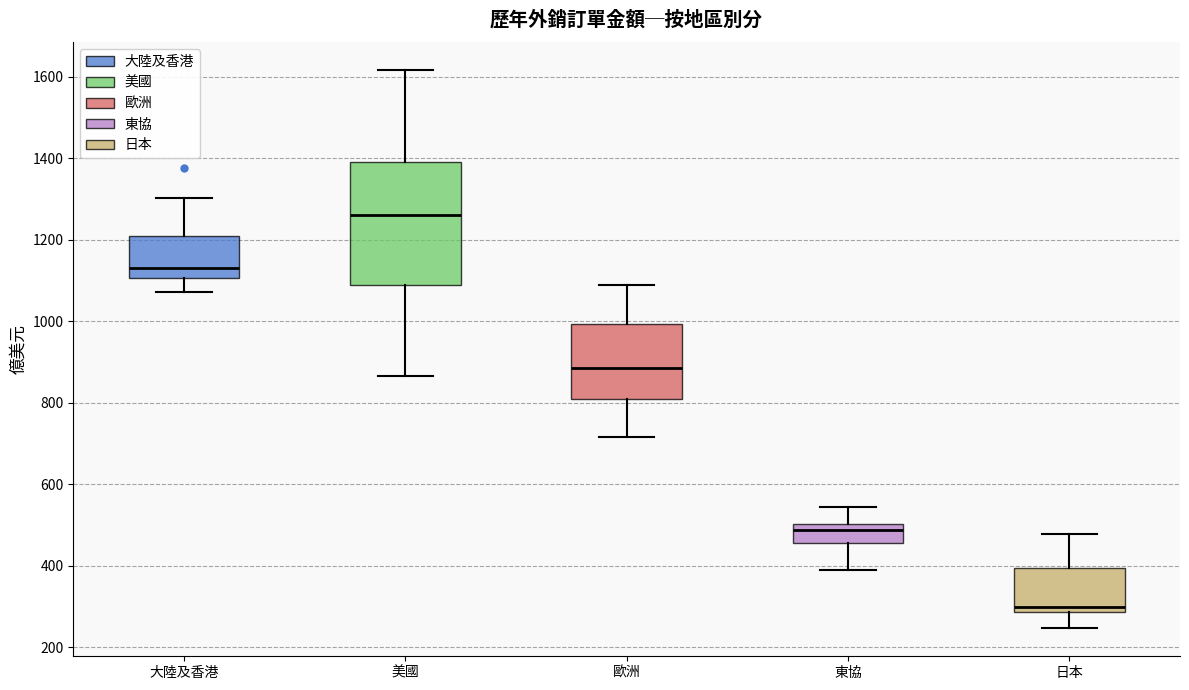

Reading left to right, transcribe this box plot: for each box, give where its median line is, the range the box spans, and where its two whiskers end, as read against the y-axis. The values are not printed on the chart, so give them approximately, as read against the axis.

大陸及香港: median 1140, box 1100 to 1200, whiskers 1080 to 1300
美國: median 1260, box 1080 to 1400, whiskers 860 to 1620
歐洲: median 880, box 800 to 1000, whiskers 720 to 1080
東協: median 480, box 460 to 500, whiskers 380 to 540
日本: median 300, box 280 to 400, whiskers 240 to 480